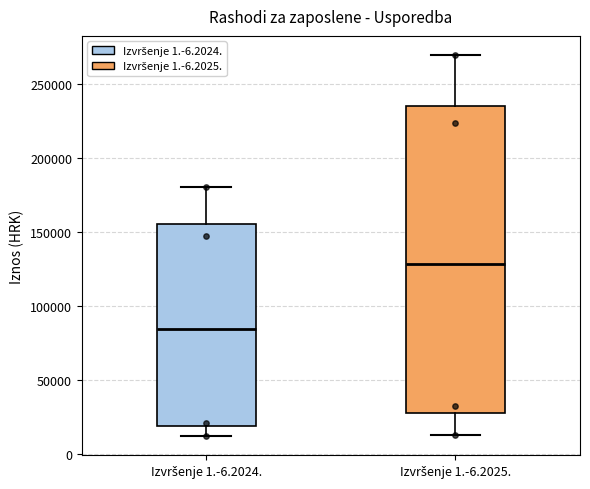

Which box's median line is the lowest?

Izvršenje 1.-6.2024.